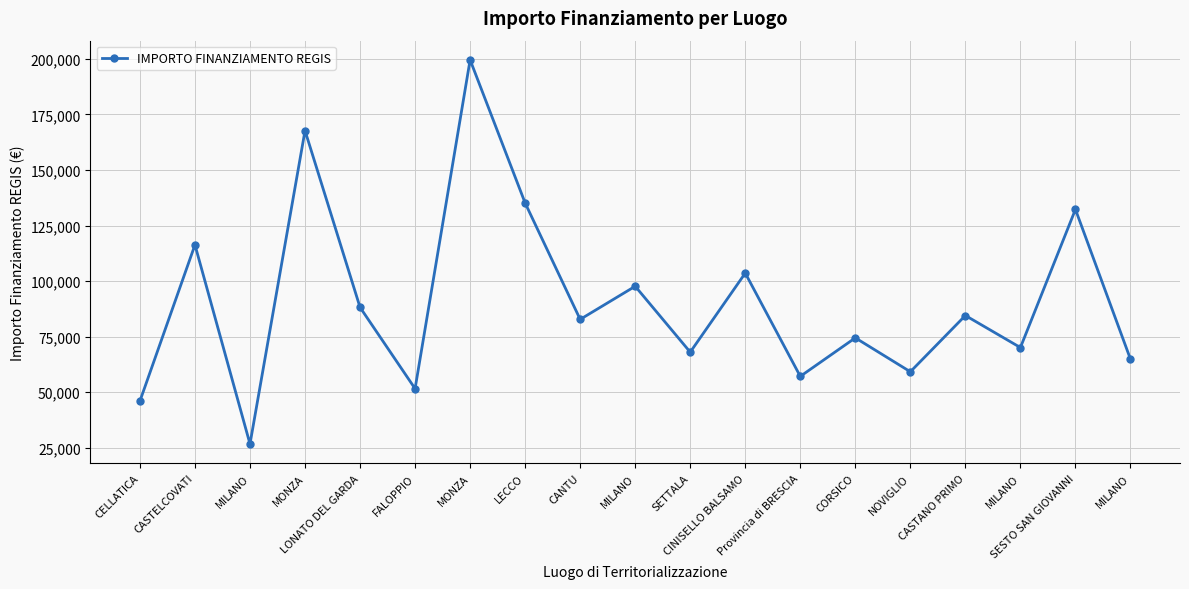

Reading left to right, what are all the values shown in this chart?

CELLATICA=46044.5	CASTELCOVATI=116324.6	MILANO=26730.0	MONZA=167724.8	LONATO DEL GARDA=88213.8	FALOPPIO=51620.1	MONZA=199567.7	LECCO=135157.2	CANTU=82798.6	MILANO=97694.9	SETTALA=68057.8	CINISELLO BALSAMO=103619.9	Provincia di BRESCIA=57160.7	CORSICO=74486.0	NOVIGLIO=59229.0	CASTANO PRIMO=84538.8	MILANO=70120.9	SESTO SAN GIOVANNI=132279.7	MILANO=64886.6